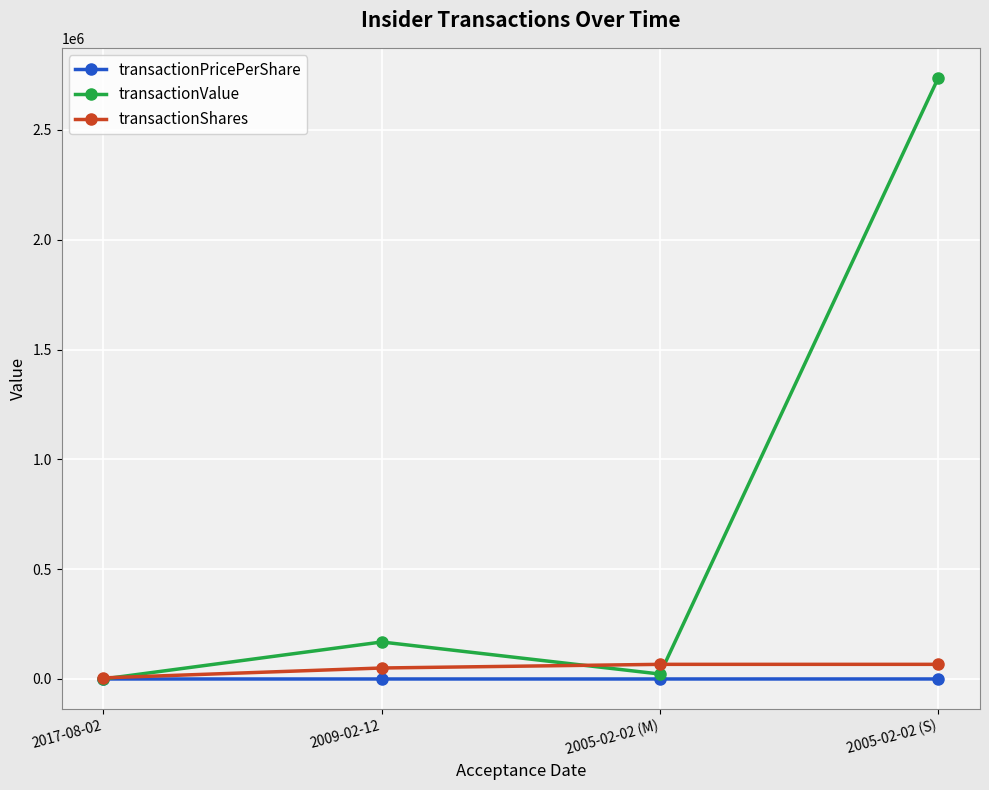

How many positive values does the transactionValue series have?

3